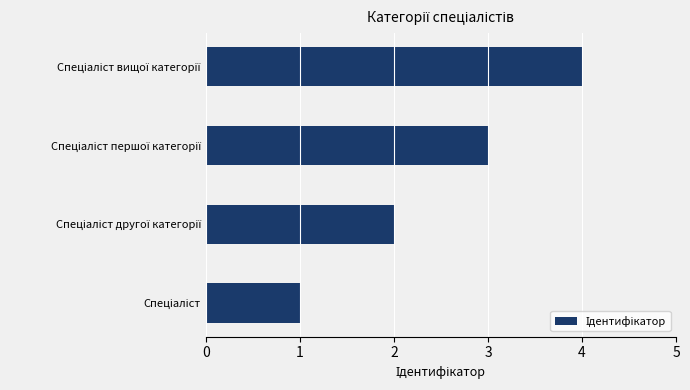

What is the sum of all values?

10